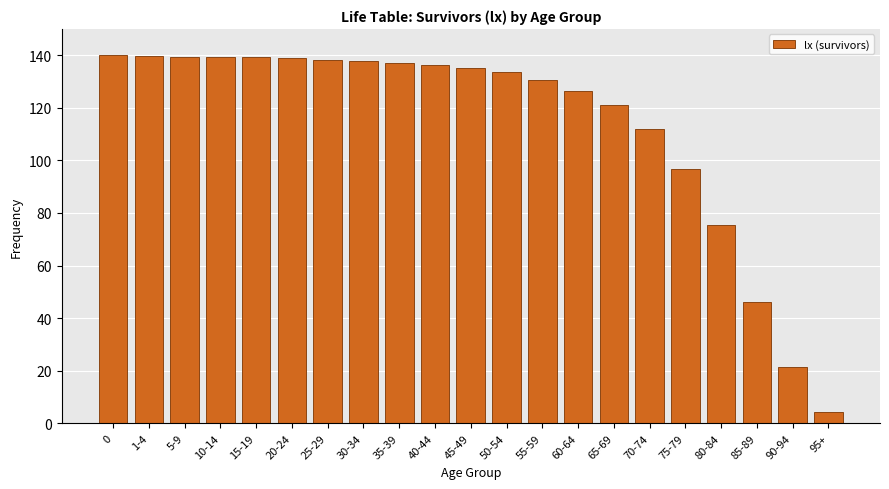

What is the change in value from 60-64 to 70-74?

-14.7